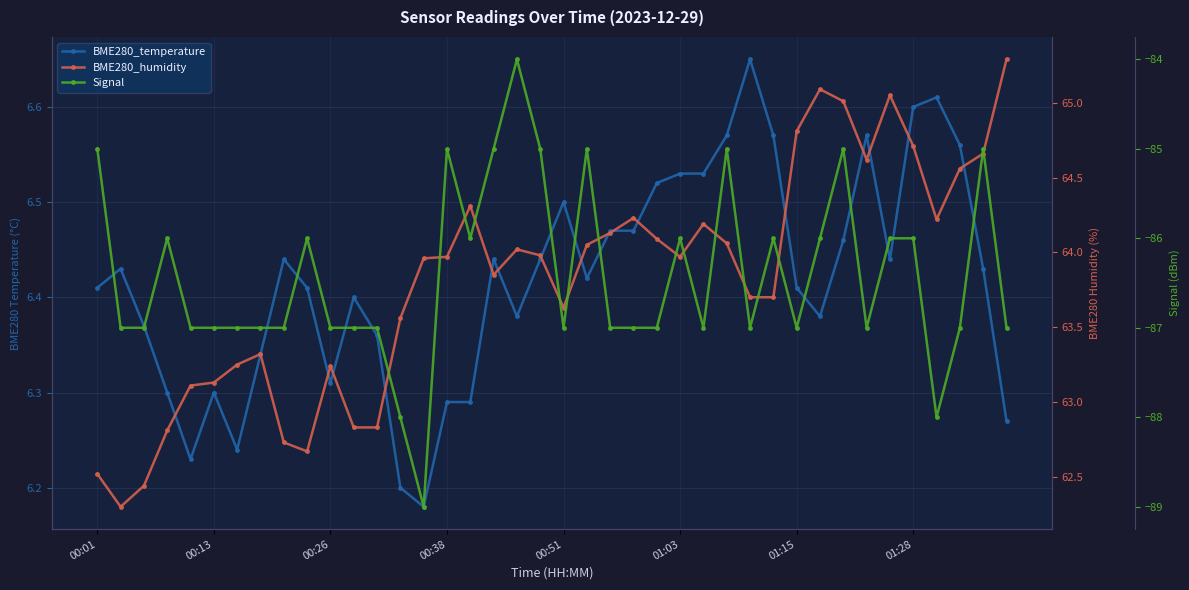

What position from the right is 14?

26